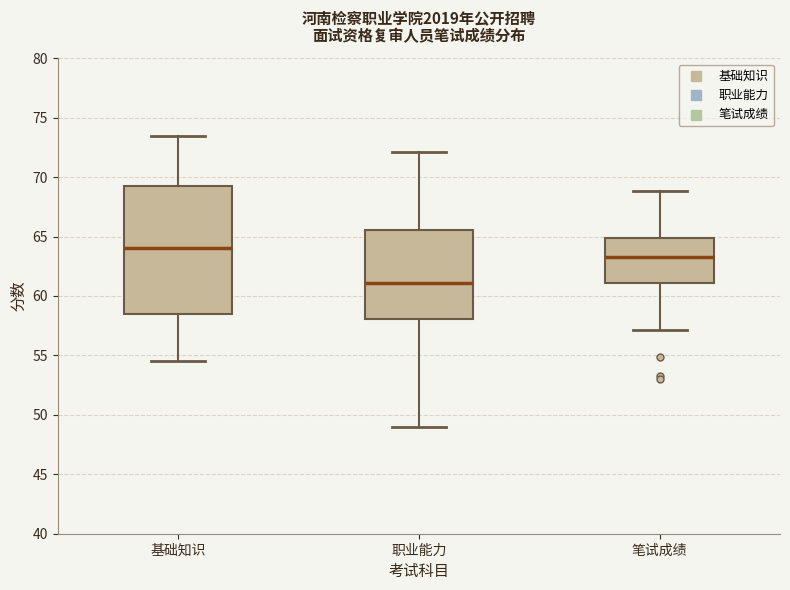

Comparing the boxes themselves (not the whiskers), which one is the tallest?

基础知识